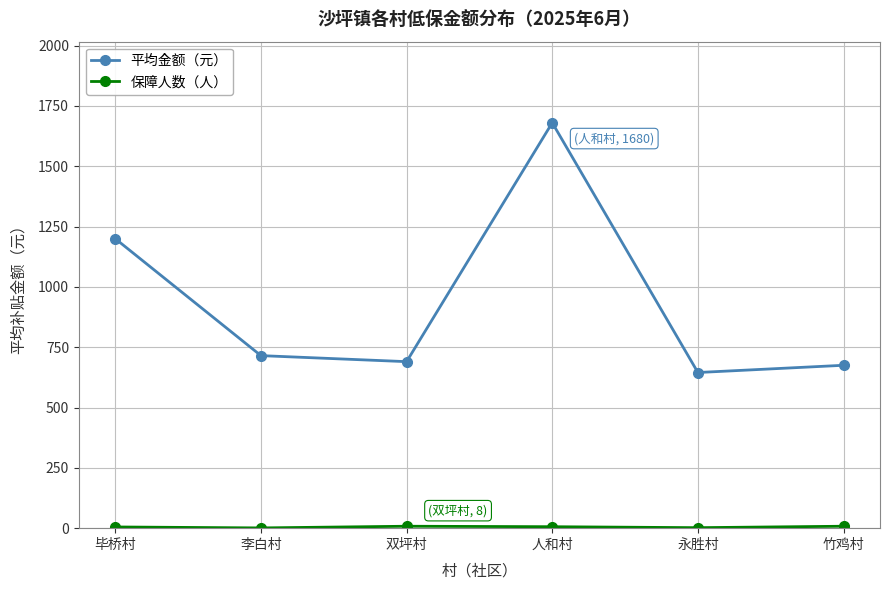

What is the greatest value displayed?

1680.0